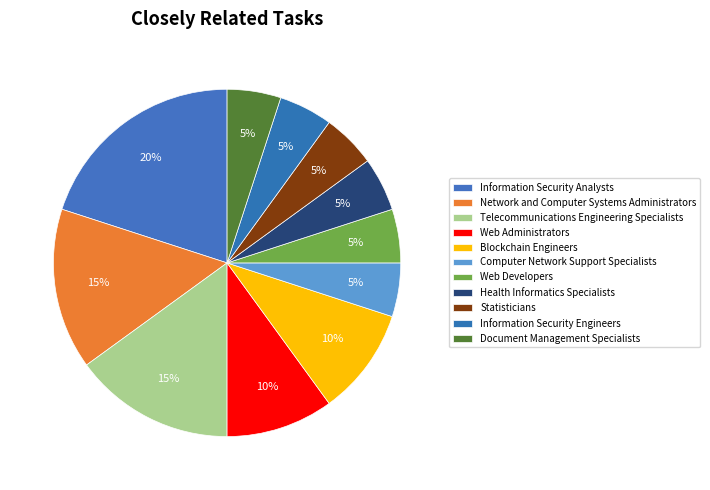

Which slice is the smallest?

Computer Network Support Specialists